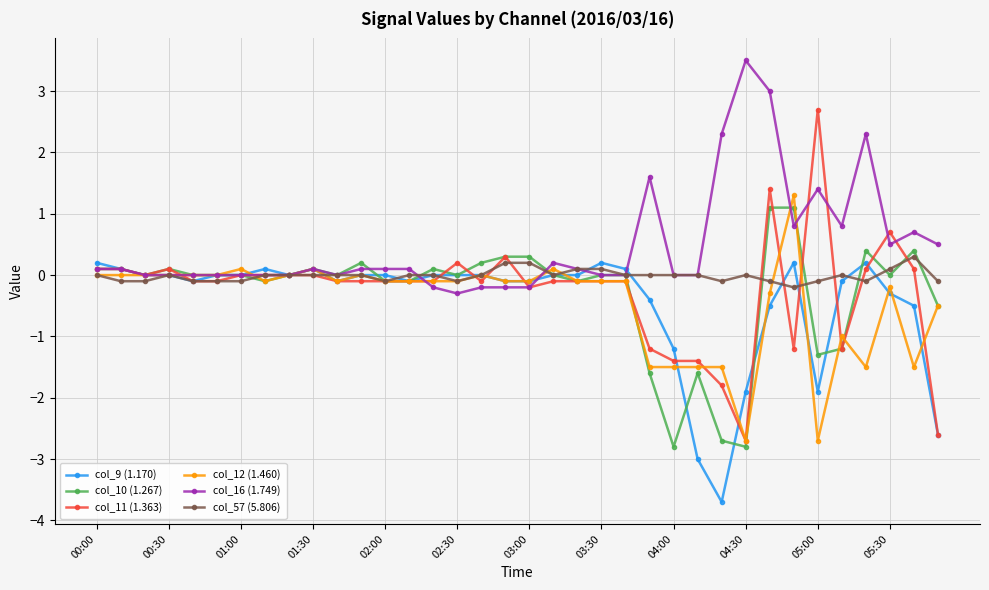

How many distinct data groups are displayed?

6